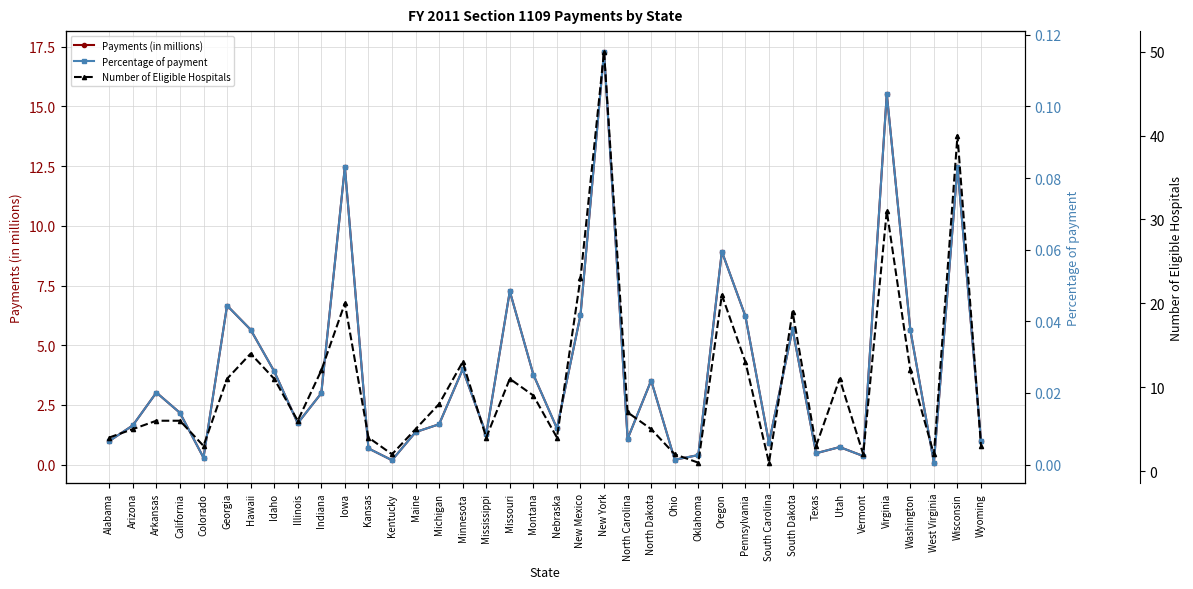

Which series has the largest total across all categories?

Number of Eligible Hospitals